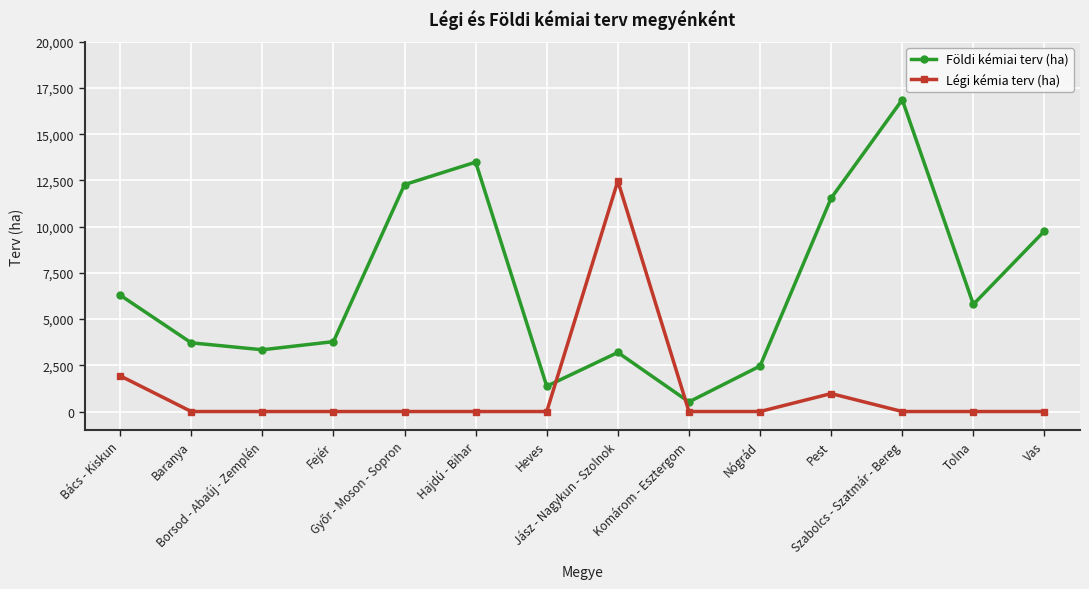

Does the chart have visible grid lines?

Yes